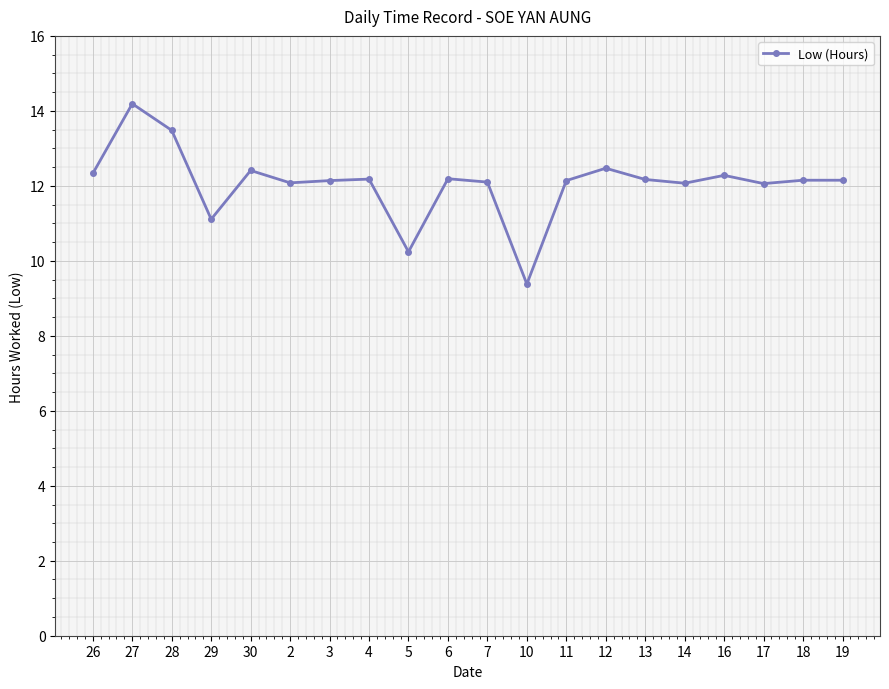

The value at 19 is 12.2. True or false?

True